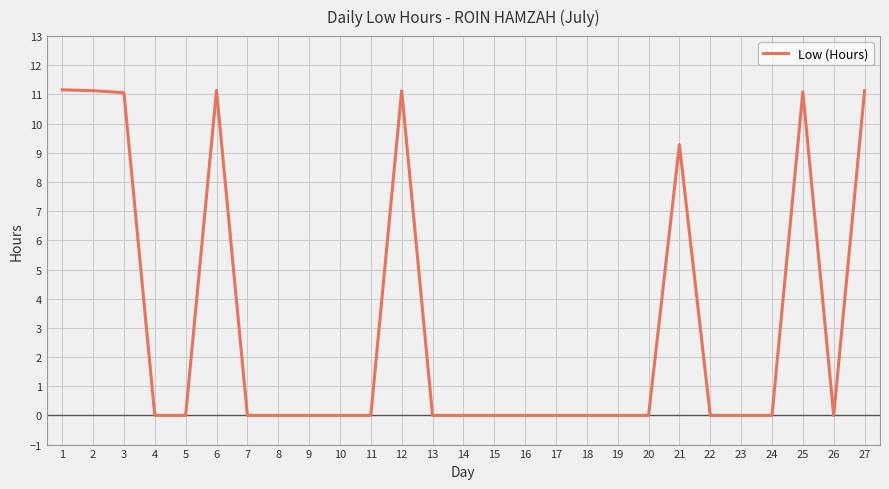

Which has a higher value, 14 or 3?

3